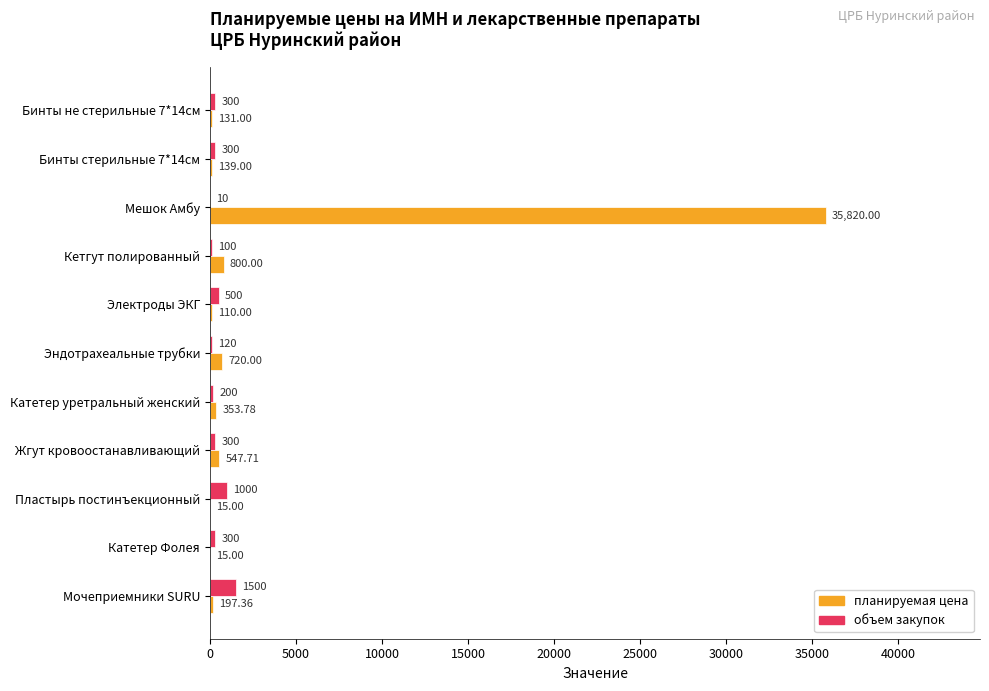

Is the value of планируемая цена at Бинты стерильные 7*14см greater than the value of объем закупок at Бинты не стерильные 7*14см?

No